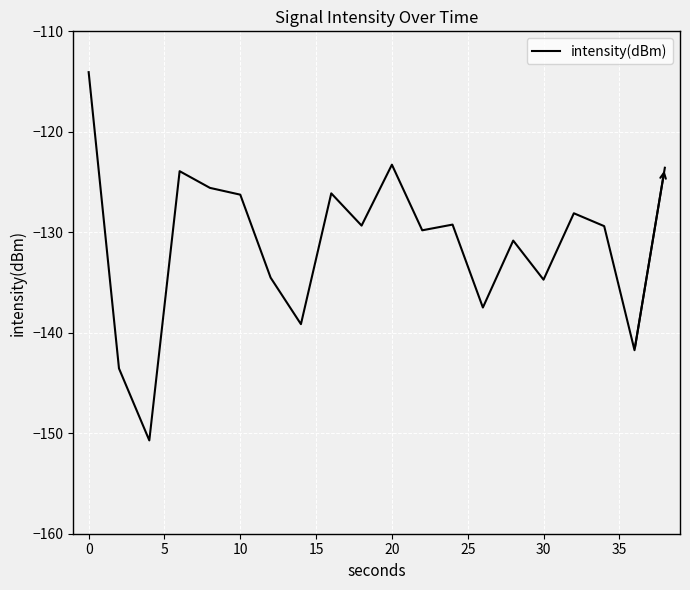

How many values are below -129?

12